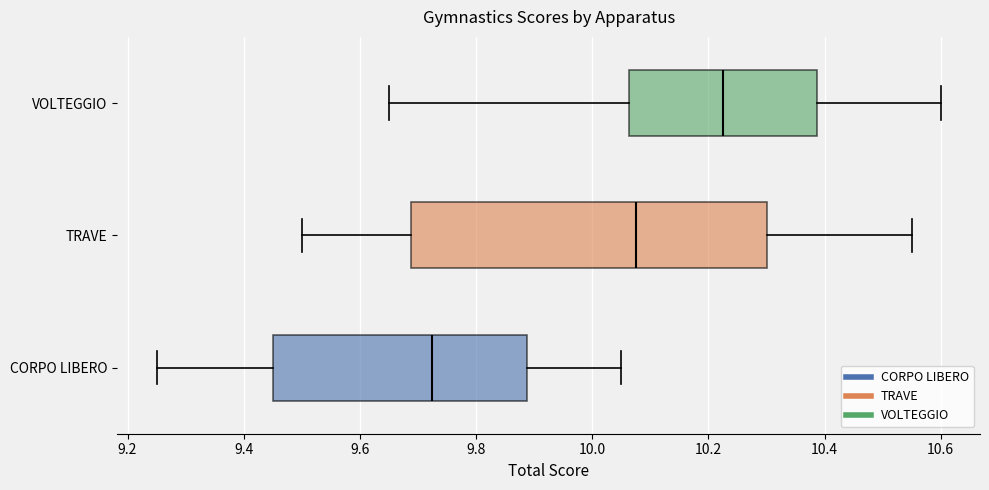

Reading bottom to top, transcribe this box plot: for each box, give where its median line is, the range the box spans, and where its two whiskers end, as read against the x-axis. The values are not printed on the chart, so give them approximately, as read against the axis.

CORPO LIBERO: median 9.72, box 9.46 to 9.88, whiskers 9.26 to 10.06
TRAVE: median 10.08, box 9.68 to 10.30, whiskers 9.50 to 10.56
VOLTEGGIO: median 10.22, box 10.06 to 10.38, whiskers 9.66 to 10.60